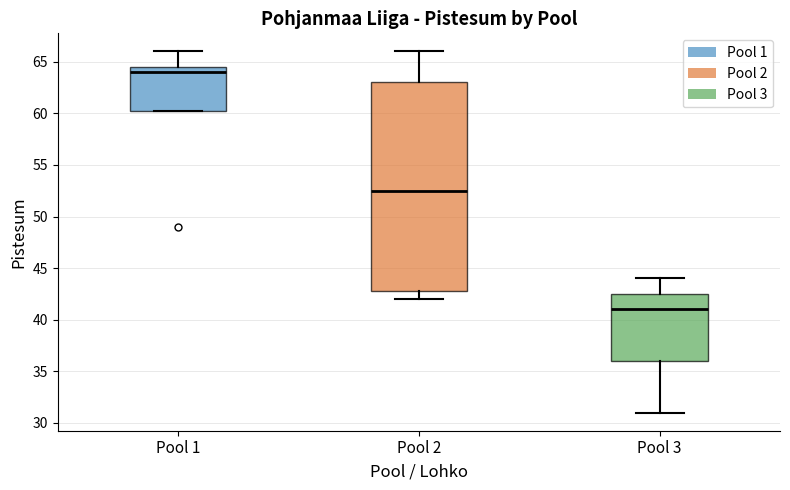

Reading left to right, read every box against the y-axis: the position of its median line, the range the box covers, and the ends of its whiskers. The values are not printed on the chart, so give them approximately, as read against the axis.

Pool 1: median 64.0, box 60.5 to 64.5, whiskers 60.5 to 66.0
Pool 2: median 52.5, box 43.0 to 63.0, whiskers 42.0 to 66.0
Pool 3: median 41.0, box 36.0 to 42.5, whiskers 31.0 to 44.0